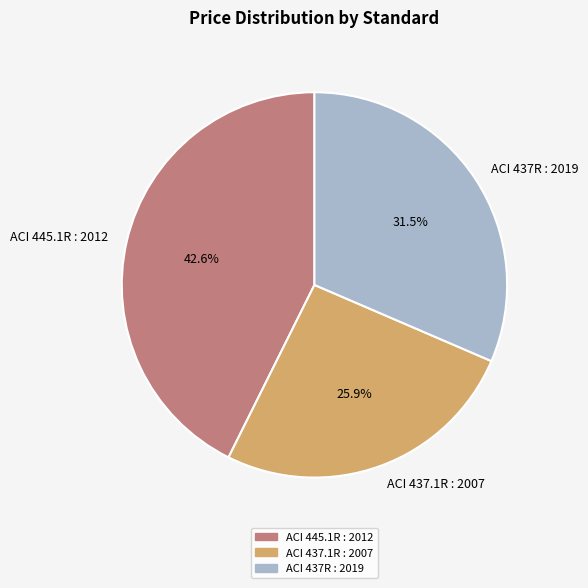

Between ACI 437R : 2019 and ACI 437.1R : 2007, which is larger?

ACI 437R : 2019